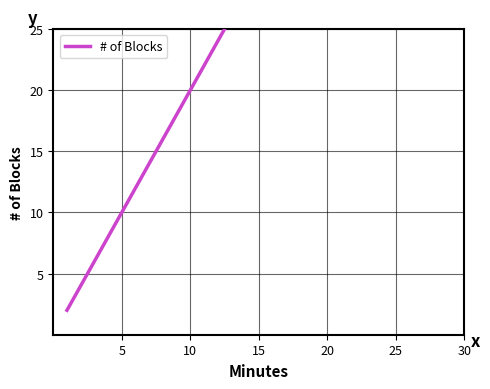

Does the chart display data point markers on the line(s)?

No